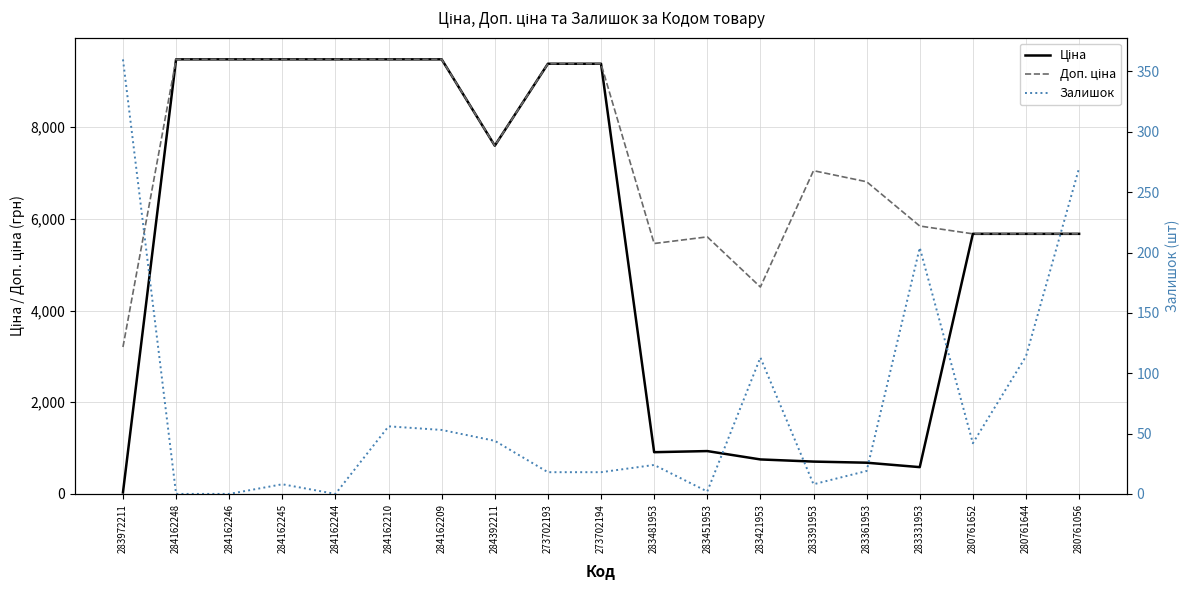

How many interior local valleys does the Залишок series have?

4